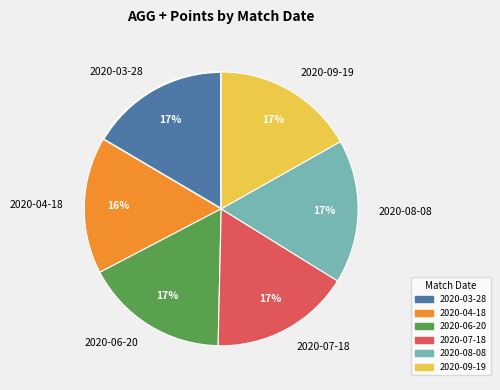

Combined, do 2020-07-18 and 2020-03-28 account for over 50%?

No